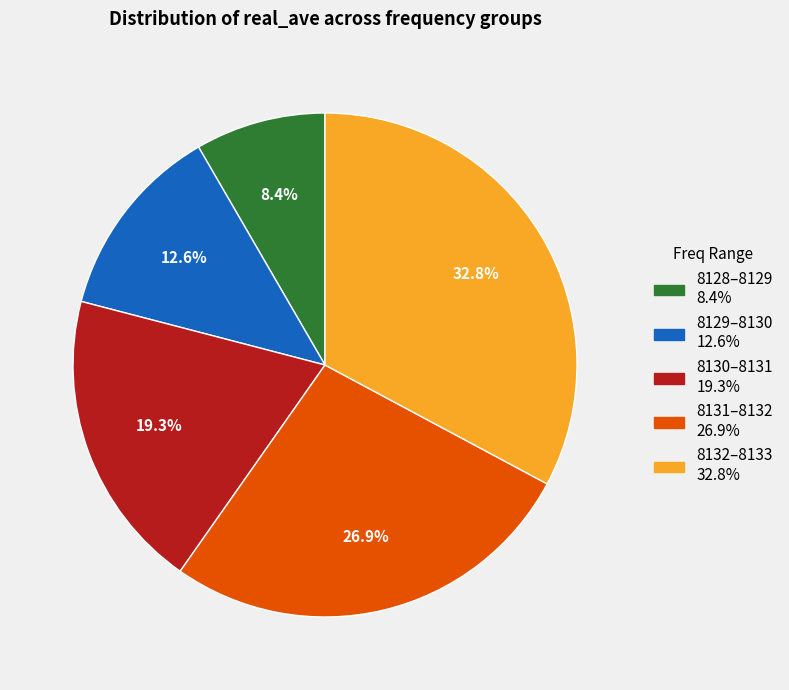

Does any single category account for the majority?

No